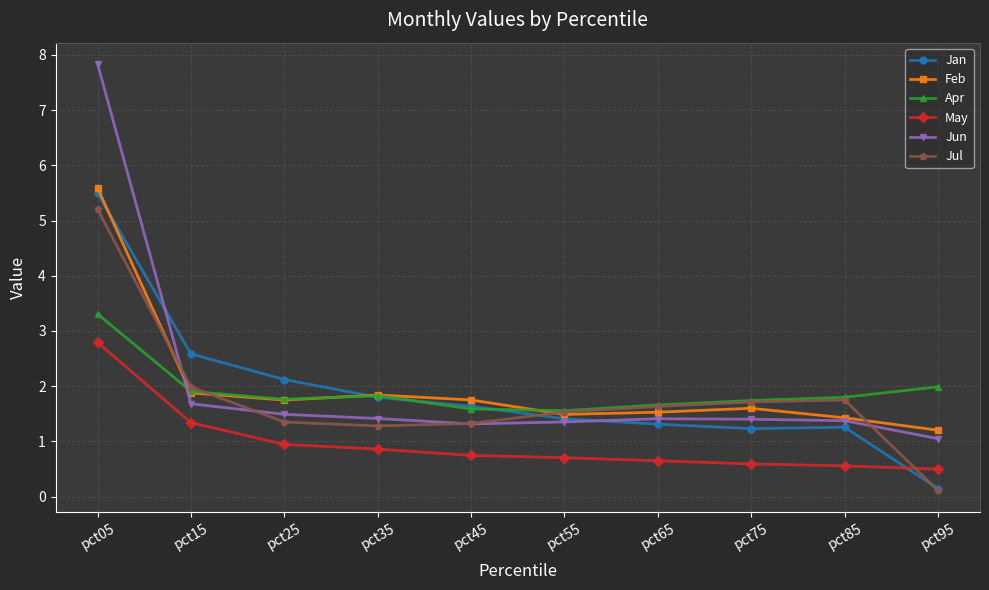

What is the spread (max minus min) of values at pct55?

0.9